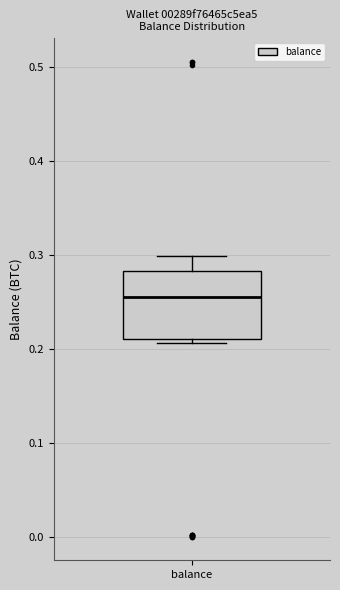

Read this box plot against the y-axis: the position of the median line, the range covered by the box, and the ends of both whiskers. The values are not printed on the chart, so give them approximately, as read against the axis.

median 0.26, box 0.21 to 0.28, whiskers 0.21 (just below the box's lower edge) to 0.30